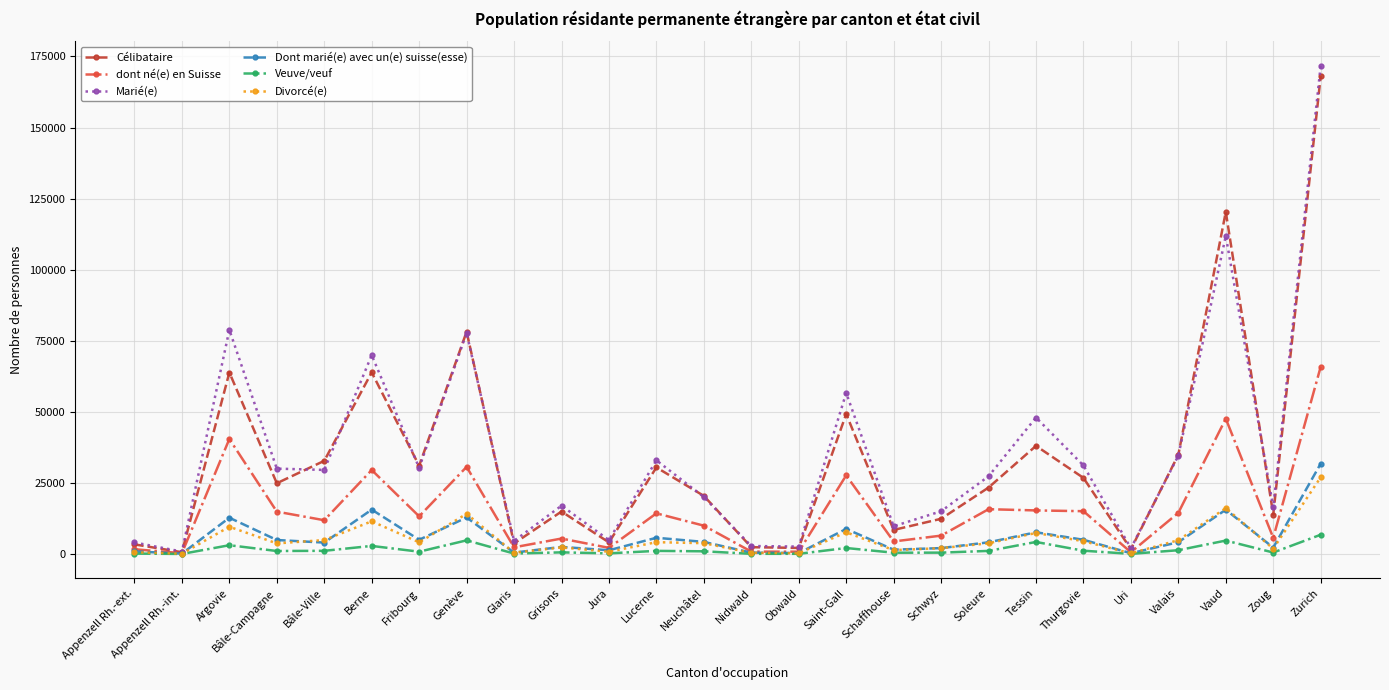

Where does the dont né(e) en Suisse series first go above 13258?

Argovie